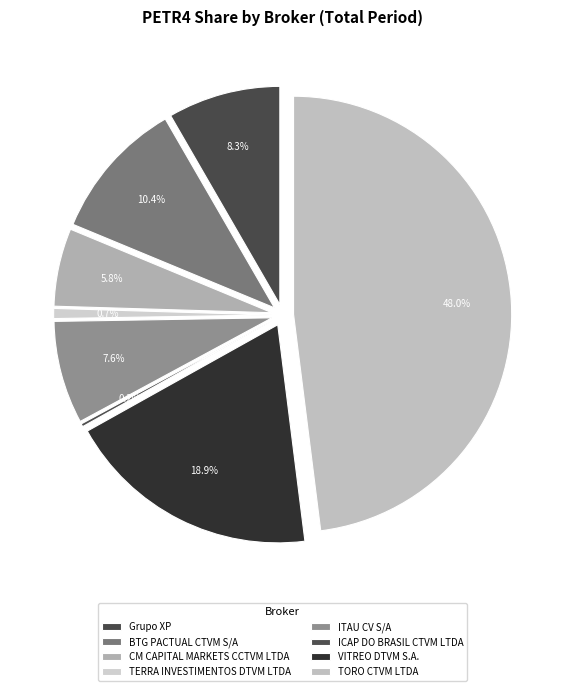

What is the largest slice in the pie chart?

TORO CTVM LTDA